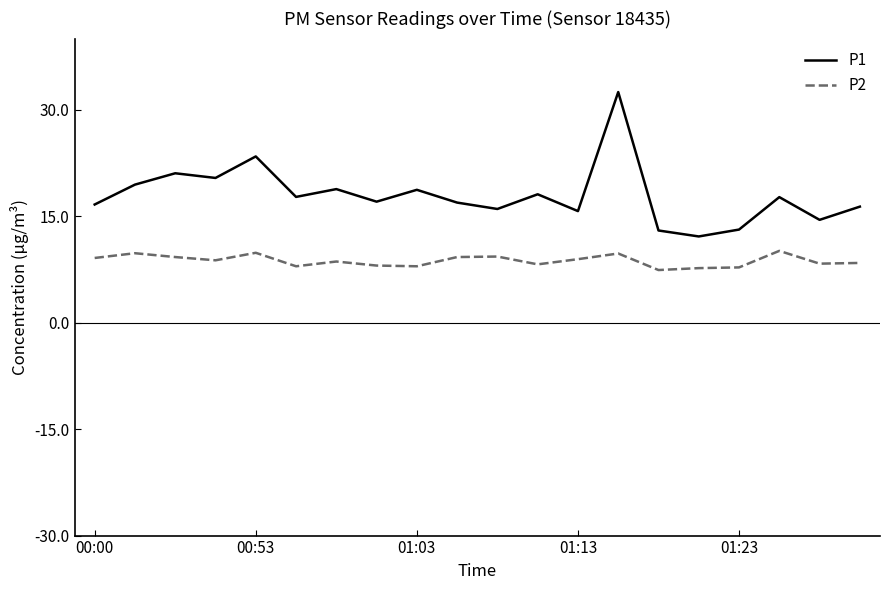

Which series has the largest total across all categories?

P1